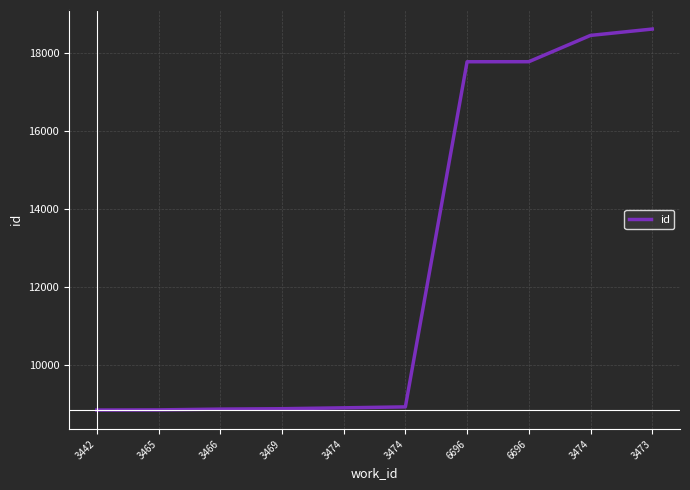

Rank the categories by value from lowest to highest.

3442, 3465, 3466, 3469, 3474, 3474, 6696, 6696, 3474, 3473